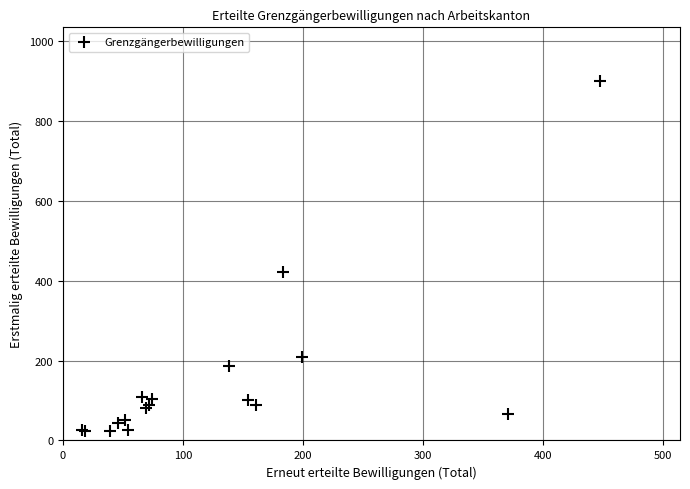

What Y value in the scatter plot is closest to 461?

421